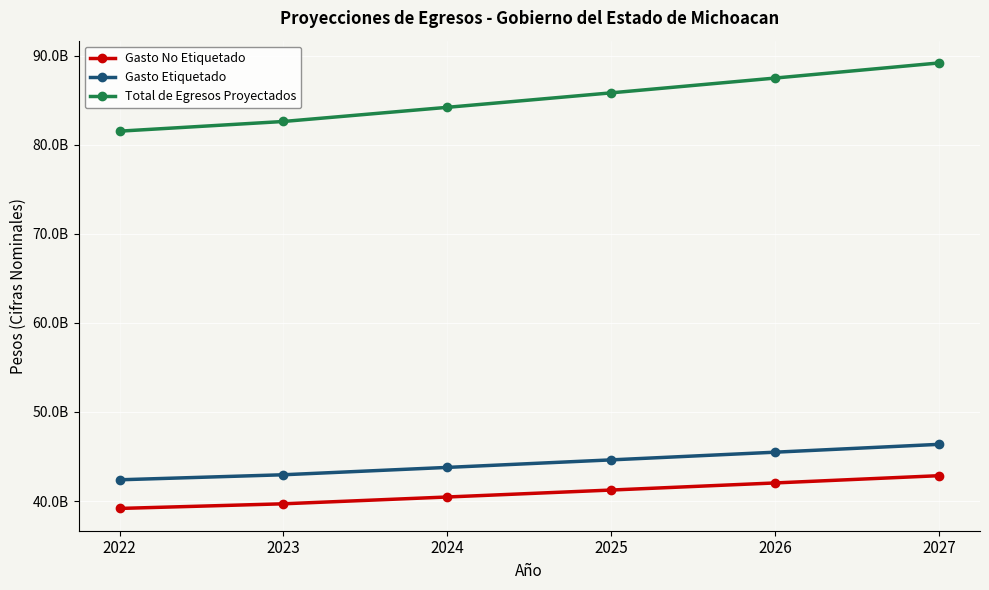

Which category has the highest value in the Gasto No Etiquetado series?

2027